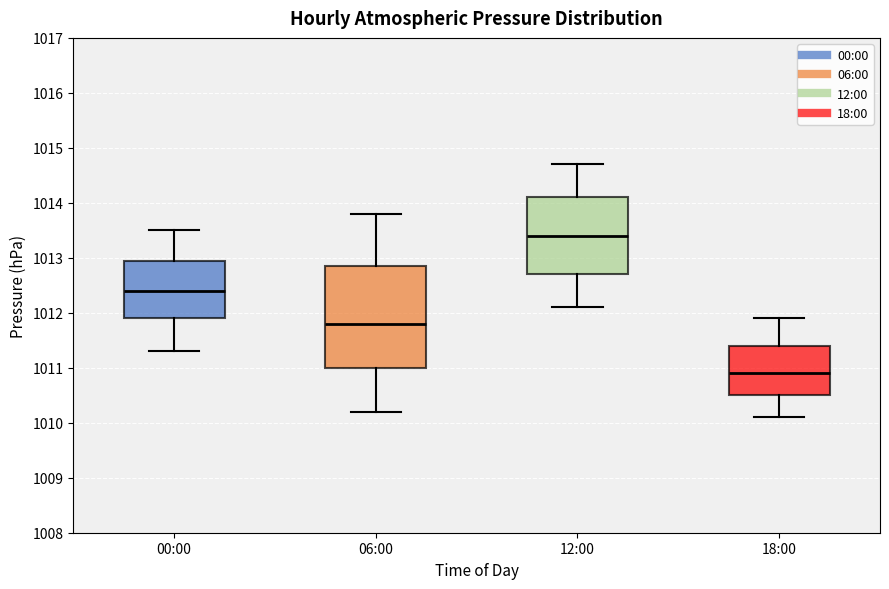

Which box has the lowest median line?

18:00